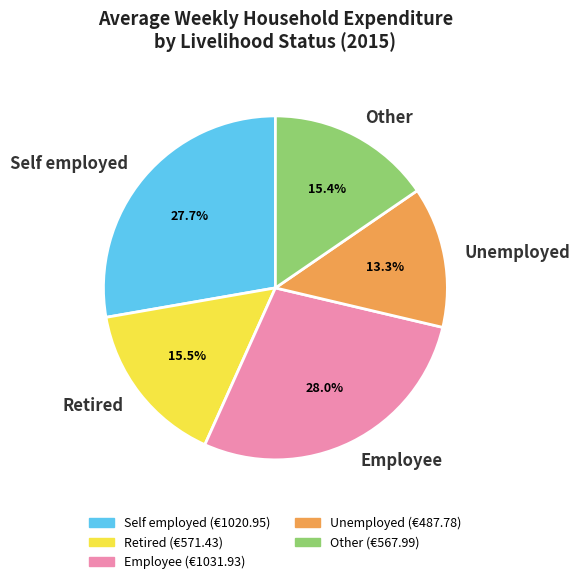

The Employee slice represents 28% of the pie. True or false?

True